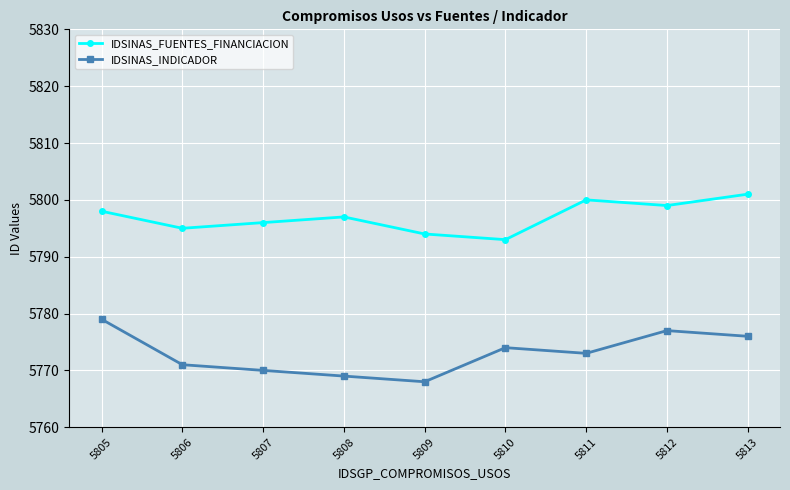

True or false: IDSINAS_INDICADOR and IDSINAS_FUENTES_FINANCIACION intersect in this chart.

False